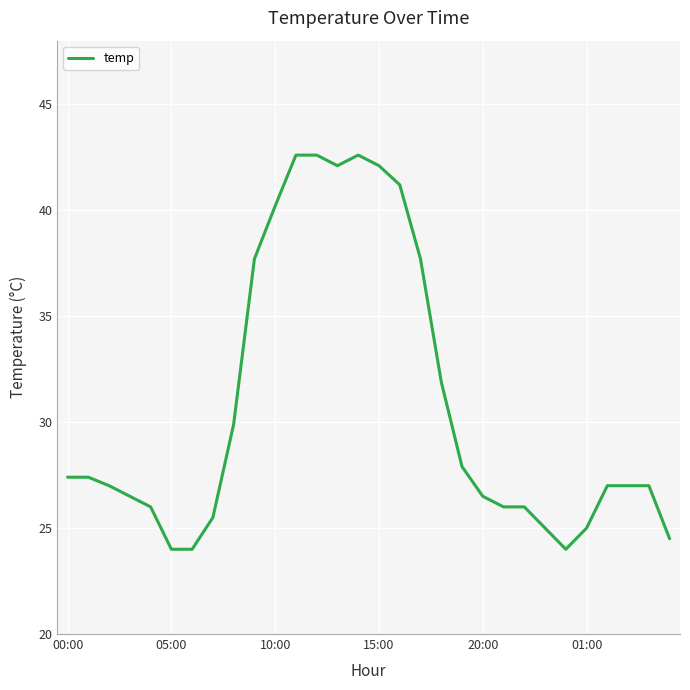

What is the smallest value displayed?

24.0